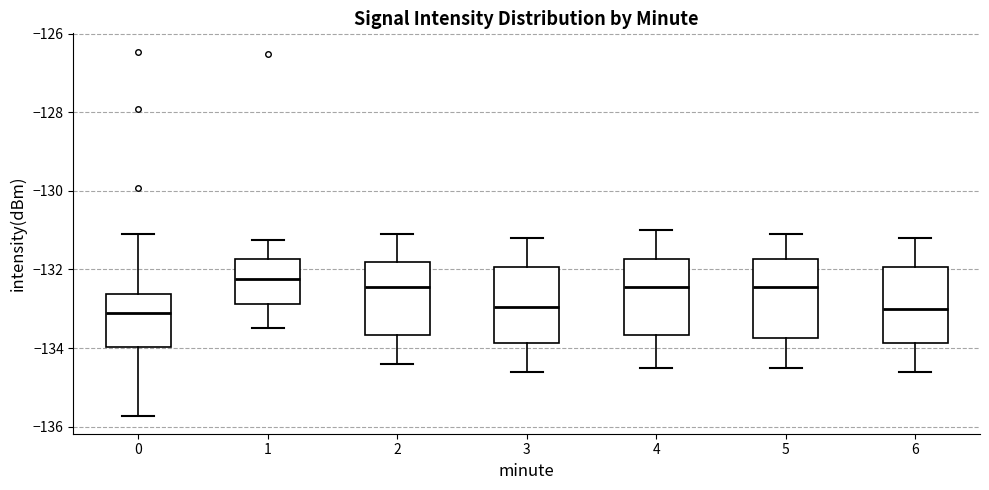

Where is the upper edge of the box at x = 0 on the y-axis? The values are not printed on the chart, so give them approximately, as read against the axis.

-132.6